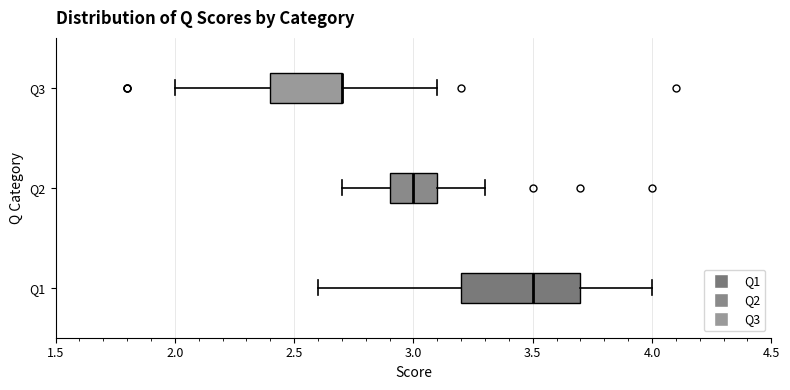

Reading bottom to top, read every box against the x-axis: the position of its median line, the range the box covers, and the ends of its whiskers. The values are not printed on the chart, so give them approximately, as read against the axis.

Q1: median 3.5, box 3.2 to 3.7, whiskers 2.6 to 4.0
Q2: median 3.0, box 2.9 to 3.1, whiskers 2.7 to 3.3
Q3: median 2.7 (drawn on the box's right edge), box 2.4 to 2.7, whiskers 2.0 to 3.1